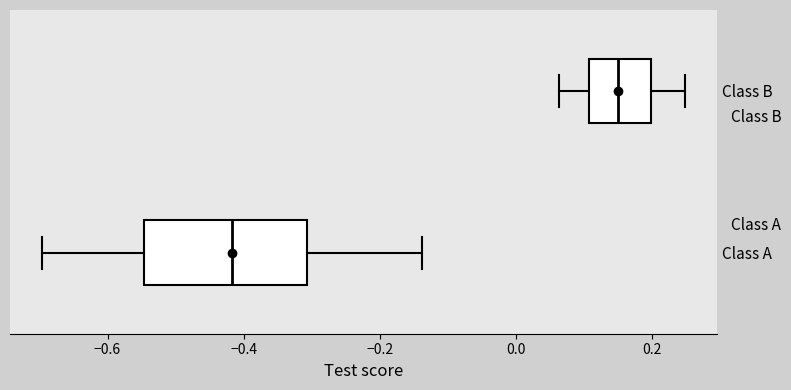

Which box has the furthest to the left median line?

Class A